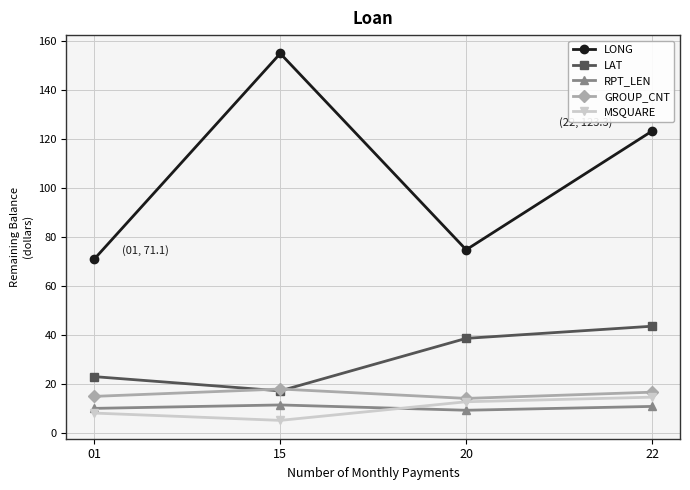

Where is the first local minimum for LONG?

20